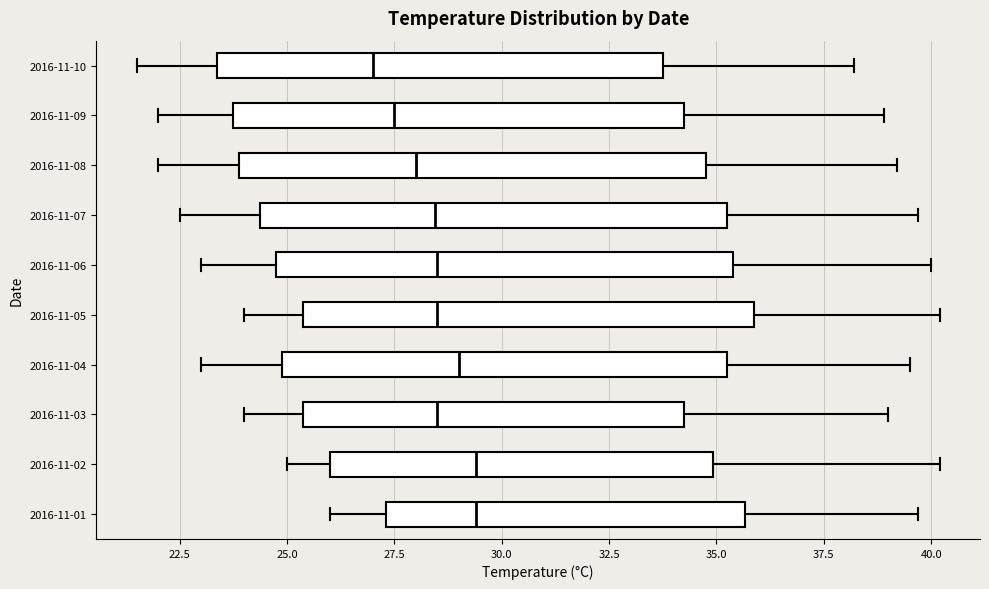

Reading bottom to top, transcribe this box plot: for each box, give where its median line is, the range the box spans, and where its two whiskers end, as read against the x-axis. The values are not printed on the chart, so give them approximately, as read against the axis.

2016-11-01: median 29.5, box 27.5 to 35.5, whiskers 26.0 to 39.5
2016-11-02: median 29.5, box 26.0 to 35.0, whiskers 25.0 to 40.0
2016-11-03: median 28.5, box 25.5 to 34.5, whiskers 24.0 to 39.0
2016-11-04: median 29.0, box 25.0 to 35.5, whiskers 23.0 to 39.5
2016-11-05: median 28.5, box 25.5 to 36.0, whiskers 24.0 to 40.0
2016-11-06: median 28.5, box 25.0 to 35.5, whiskers 23.0 to 40.0
2016-11-07: median 28.5, box 24.5 to 35.5, whiskers 22.5 to 39.5
2016-11-08: median 28.0, box 24.0 to 35.0, whiskers 22.0 to 39.0
2016-11-09: median 27.5, box 24.0 to 34.5, whiskers 22.0 to 39.0
2016-11-10: median 27.0, box 23.5 to 34.0, whiskers 21.5 to 38.0